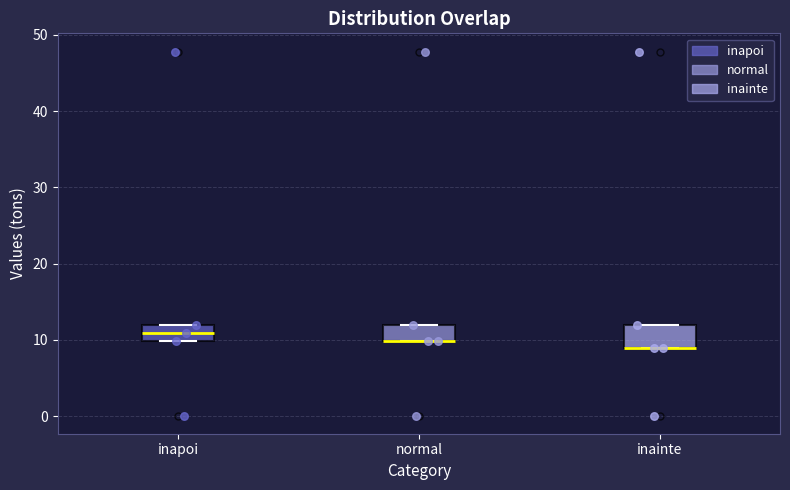

Where is the upper edge of the box for normal on the y-axis? The values are not printed on the chart, so give them approximately, as read against the axis.

12